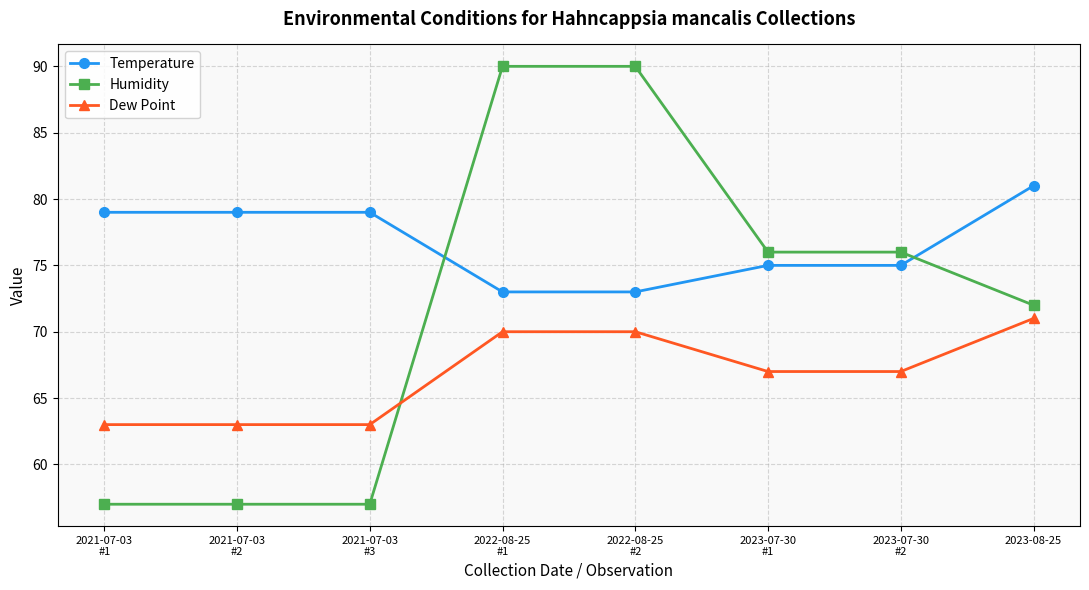

The Temperature series shows 99 at 2022-08-25
#1. True or false?

False